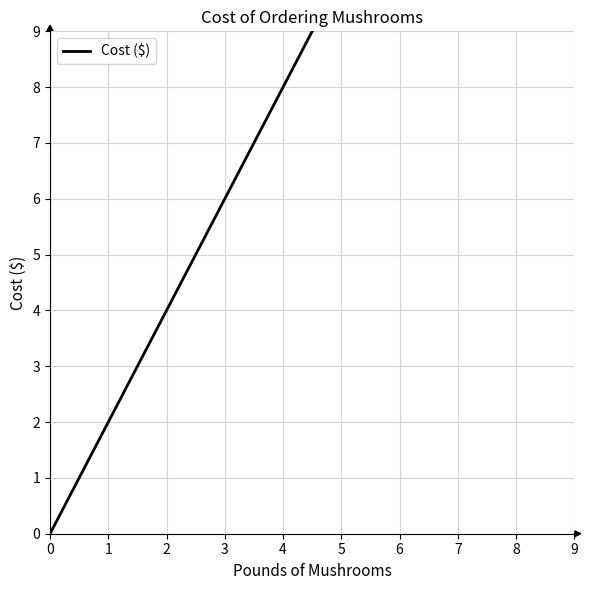

List the labels in order of value, largest first.

9, 8, 7, 6, 5, 4, 3, 2, 1, 0